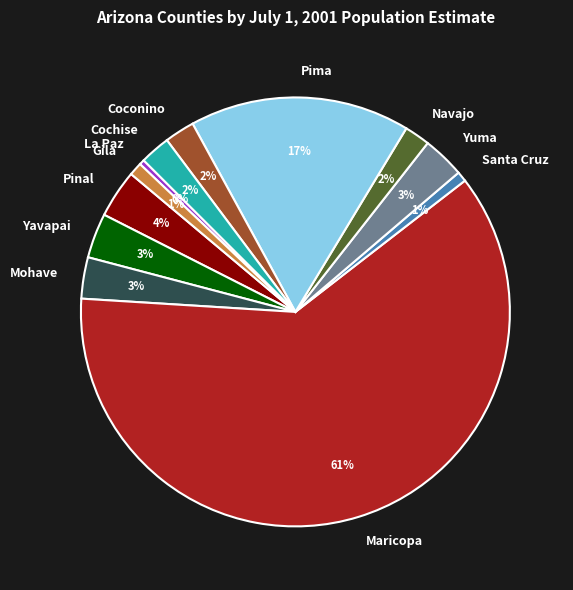

To the nearest percent, what portion does Navajo represent?

2%